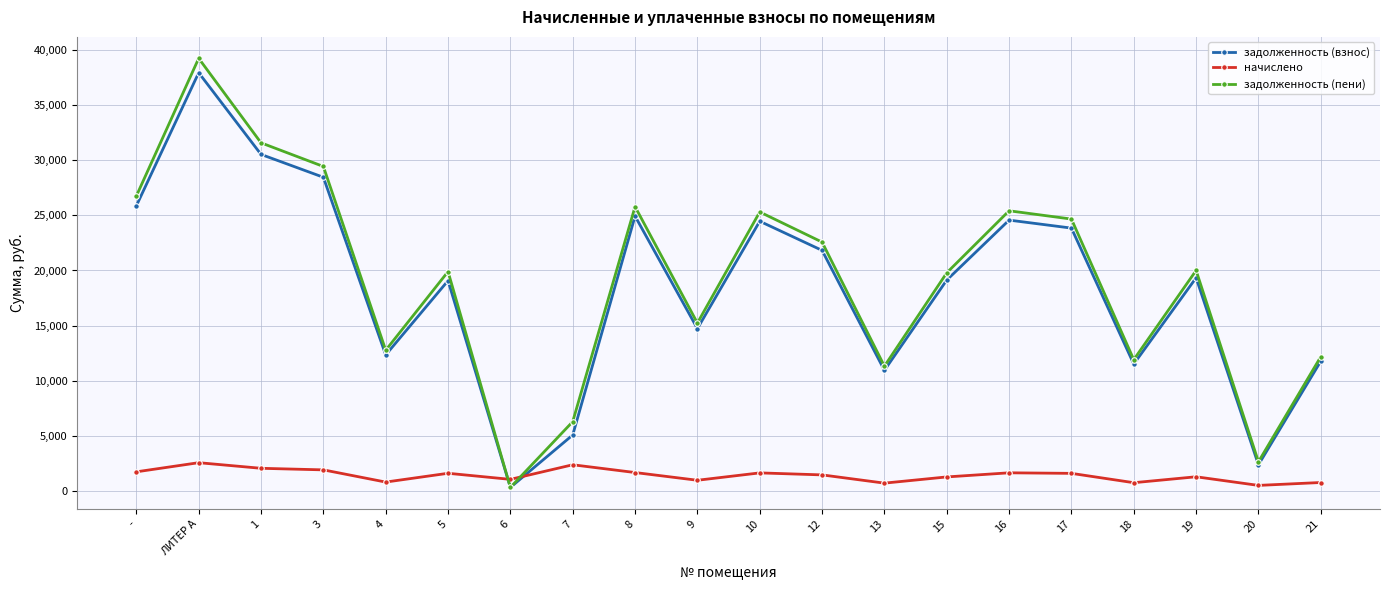

At which category is the sum across all series the highest?

ЛИТЕР А